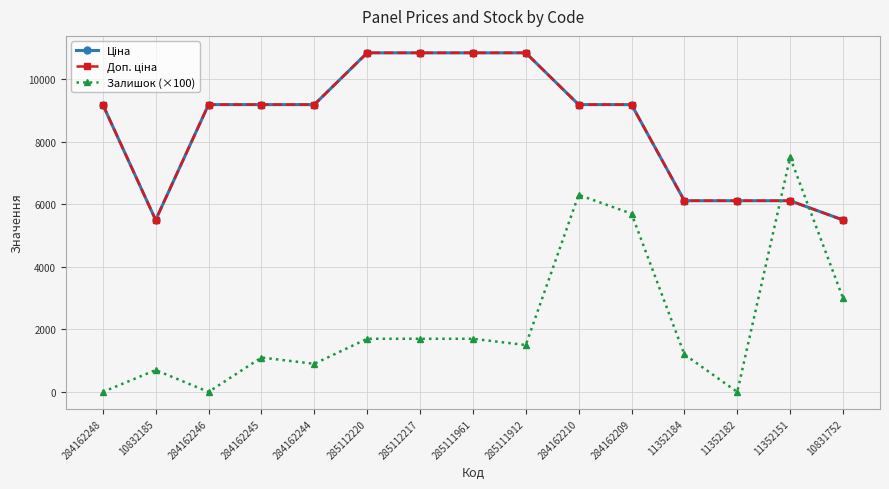

Does the chart have visible grid lines?

Yes